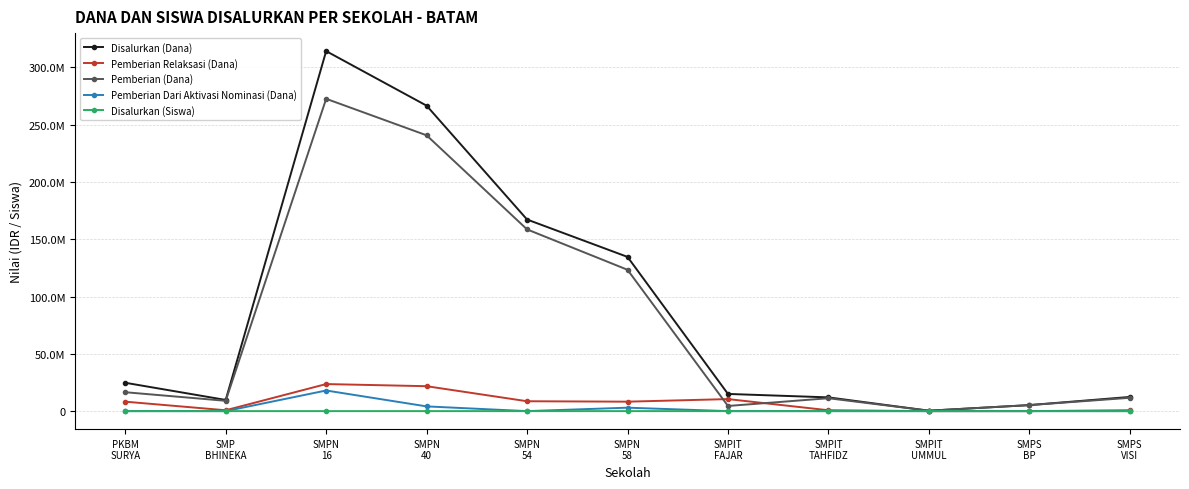

At which category is the sum across all series the highest?

SMPN
16